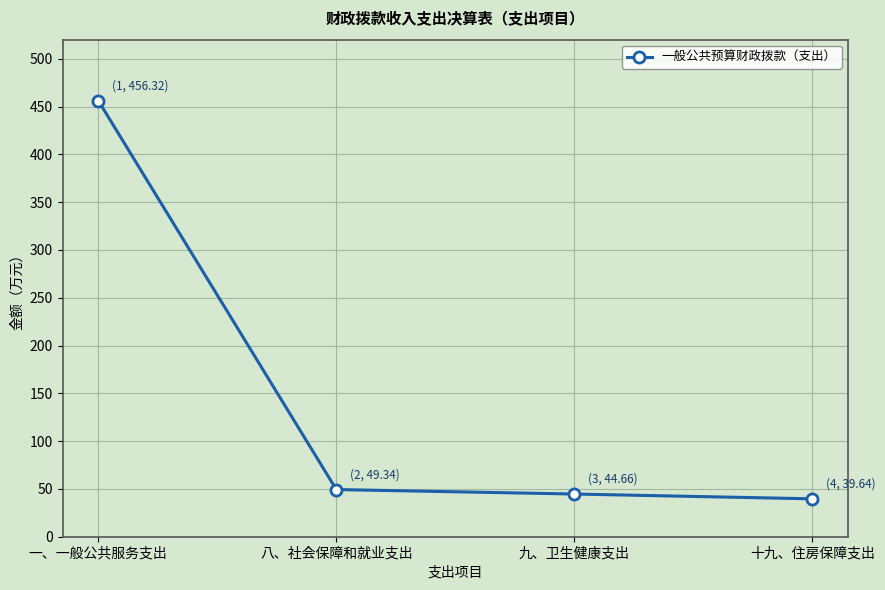

Reading right to left, extract all data points from this chart.

39.6	44.7	49.3	456.3